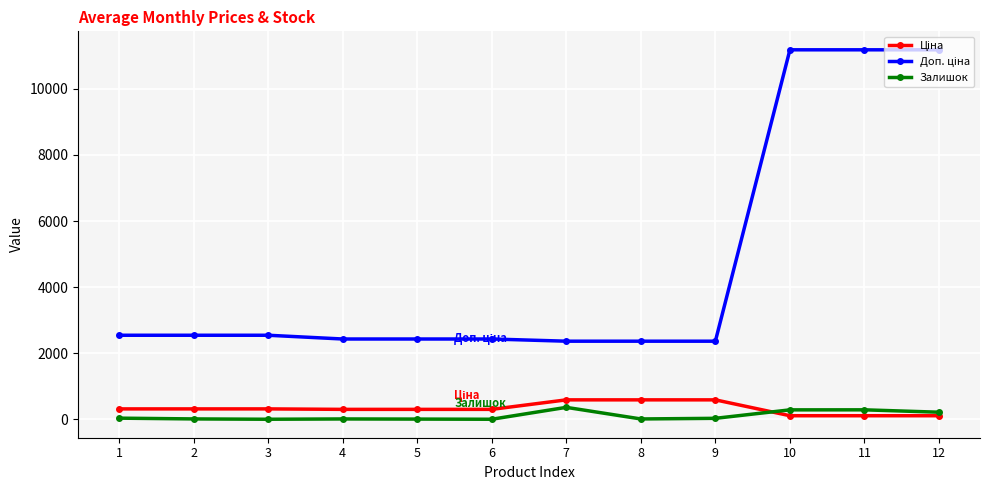

What is the maximum value shown in the chart?

11182.0